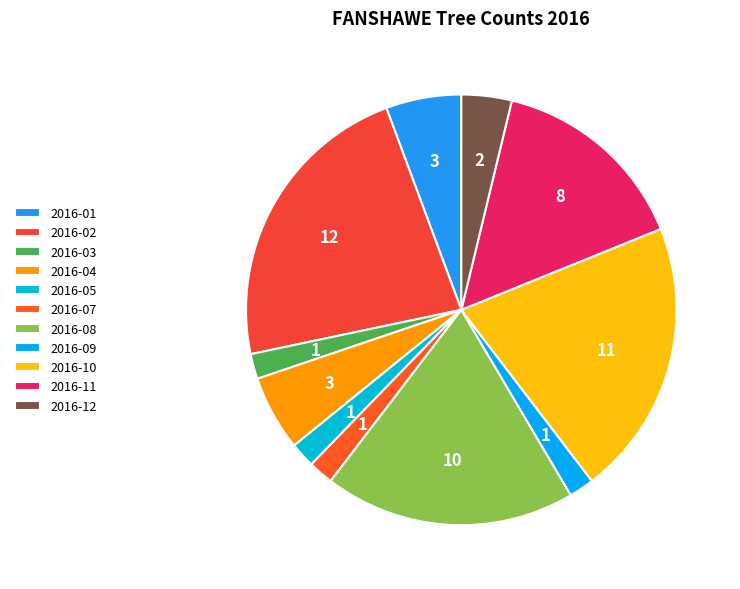

Is the sum of 2016-07 and 2016-05 greater than half?

No